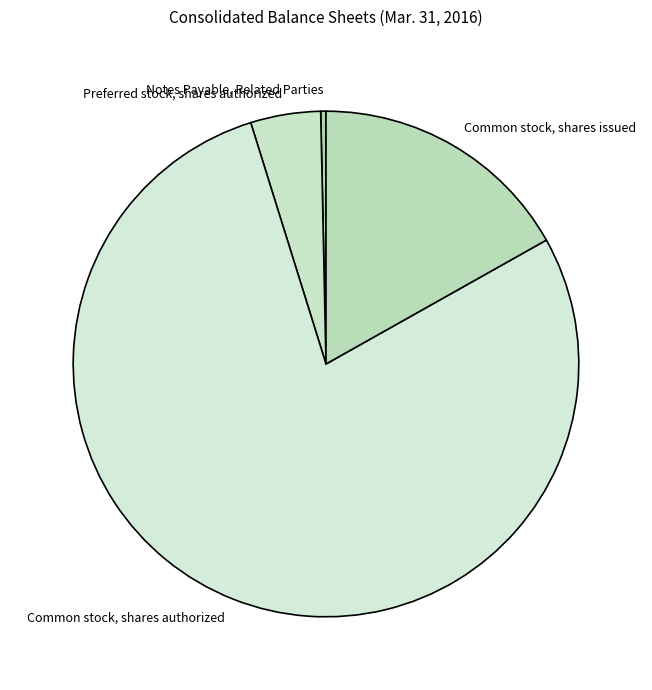

How many slices are in this pie chart?

4